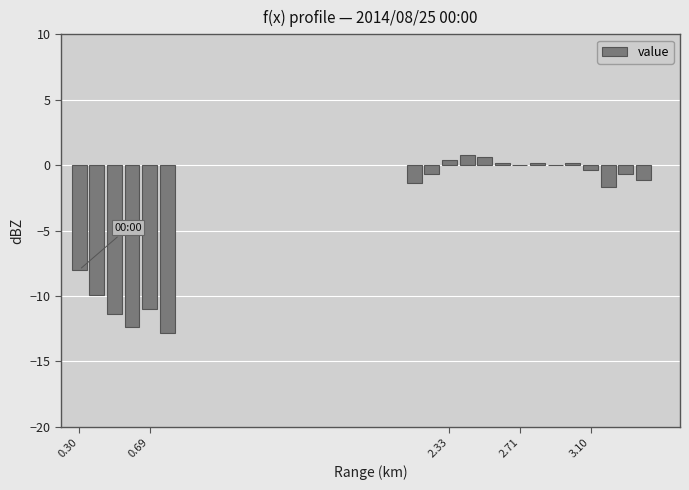

What is the sum of all values?

-69.1